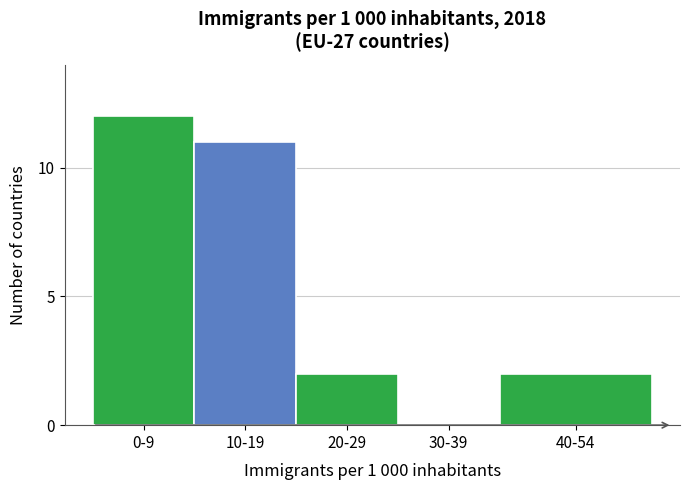

Reading left to right, list all the values displayed in this chart.

0-9=12	10-19=11	20-29=2	30-39=0	40-54=2